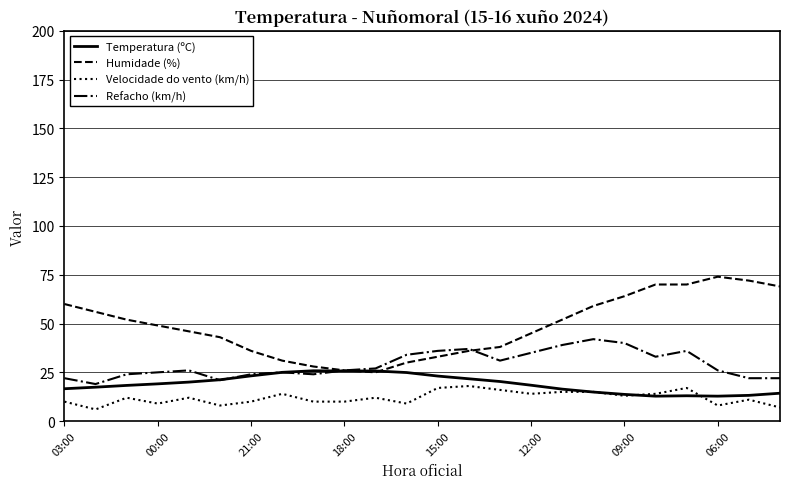

List the series in order of their overall mean, lowest first.

Velocidade do vento (km/h), Temperatura (ºC), Refacho (km/h), Humidade (%)